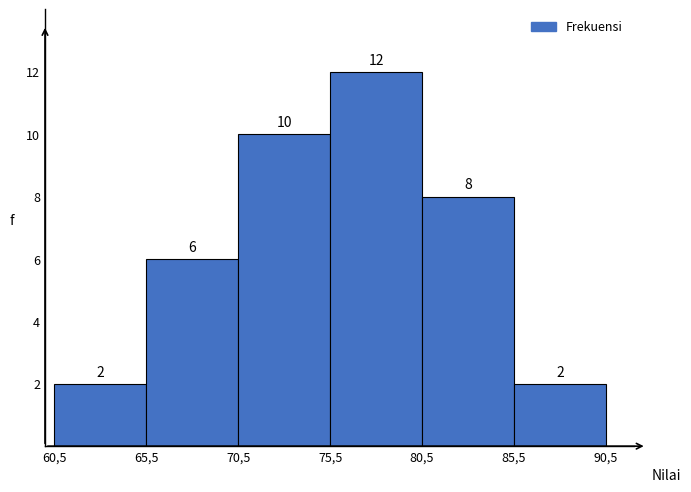

Reading left to right, list all the values displayed in this chart.

2	6	10	12	8	2